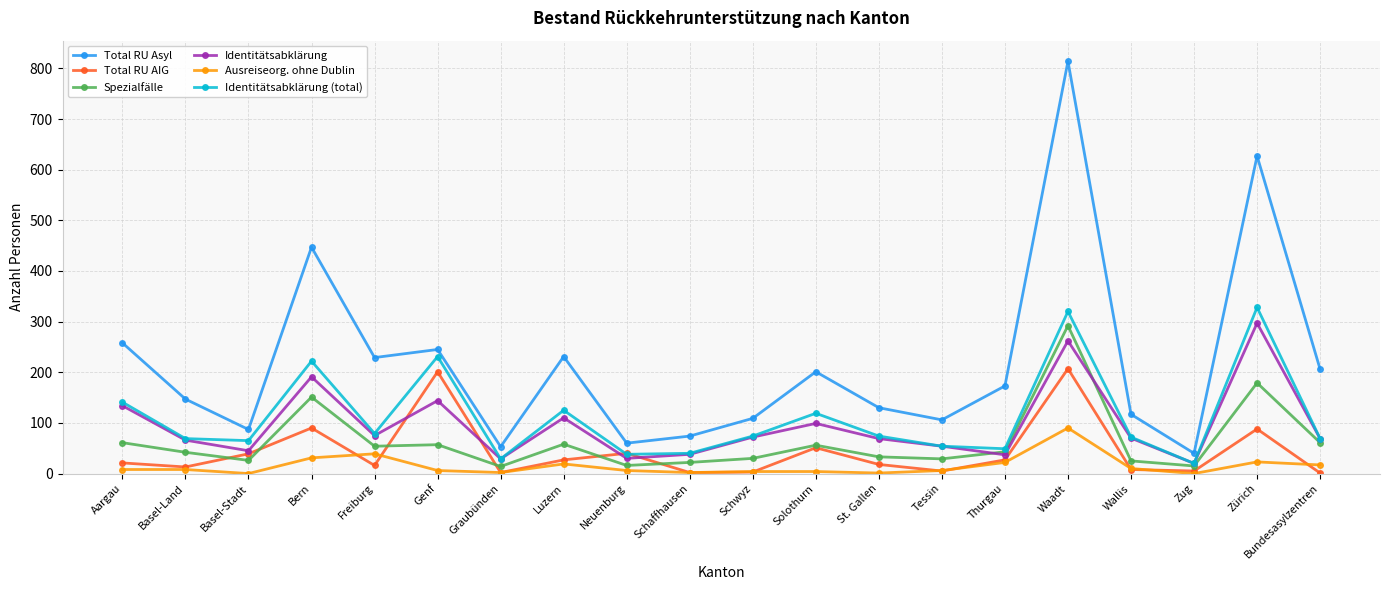

Which series changed the most between Freiburg and St. Gallen?

Total RU Asyl